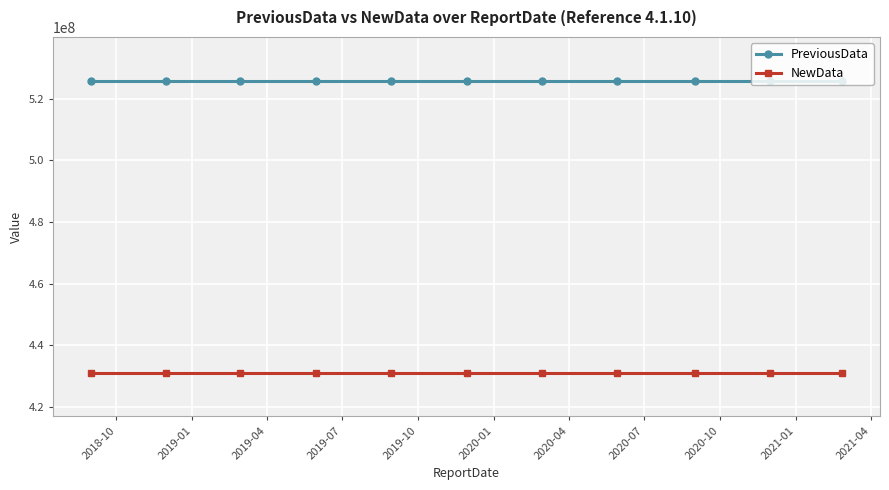

True or false: NewData and PreviousData intersect in this chart.

False